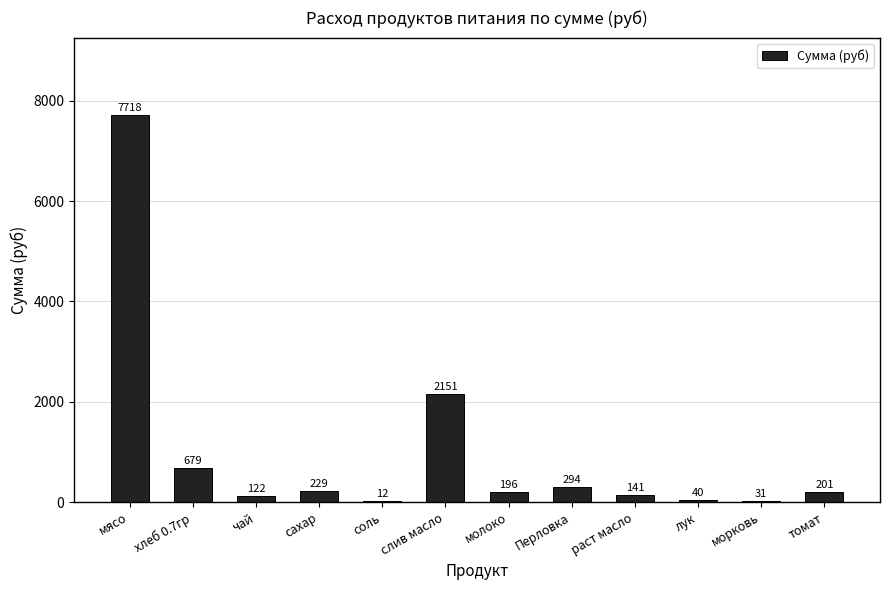

Which has a higher value, чай or лук?

чай